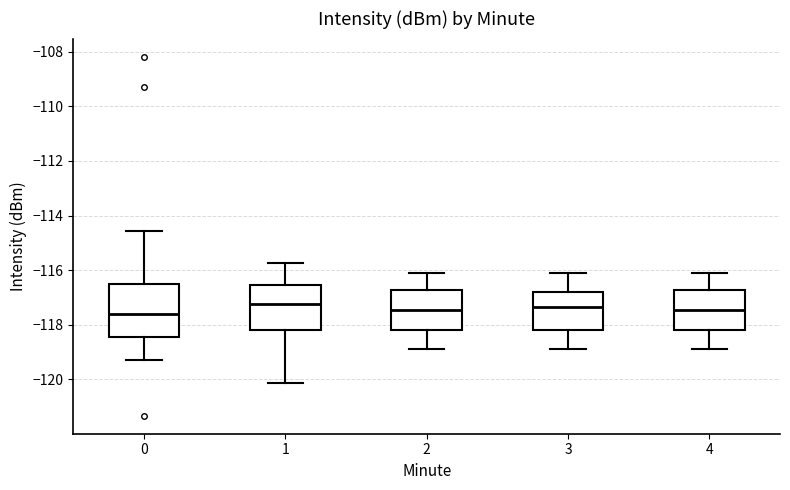

Where does the median line of the box at x = 4 sit on the y-axis? The values are not printed on the chart, so give them approximately, as read against the axis.

-117.4